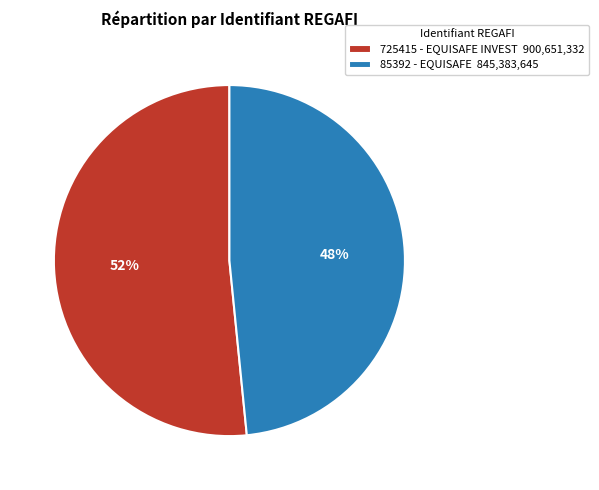

Rank the categories by value from highest to lowest.

725415 - EQUISAFE INVEST, 85392 - EQUISAFE